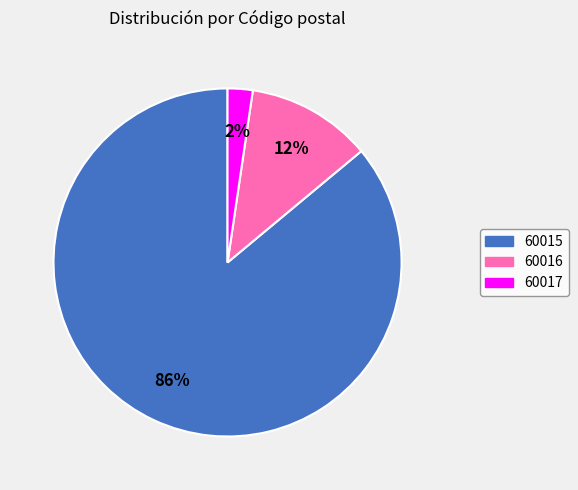

What is the largest slice in the pie chart?

60015